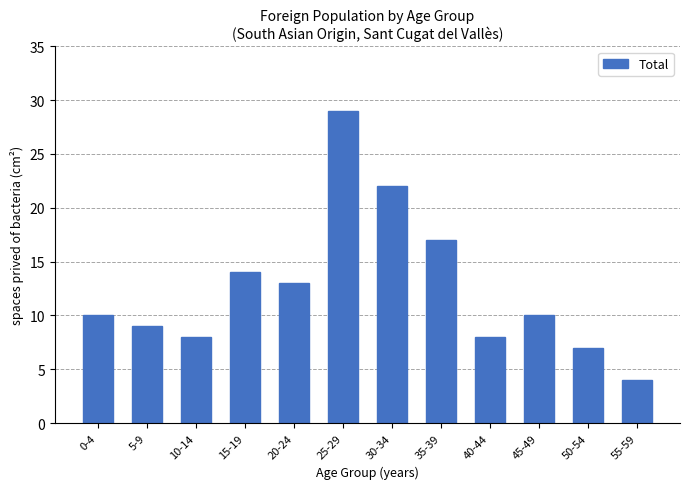

Reading right to left, transcribe all the data shown in this chart.

4	7	10	8	17	22	29	13	14	8	9	10